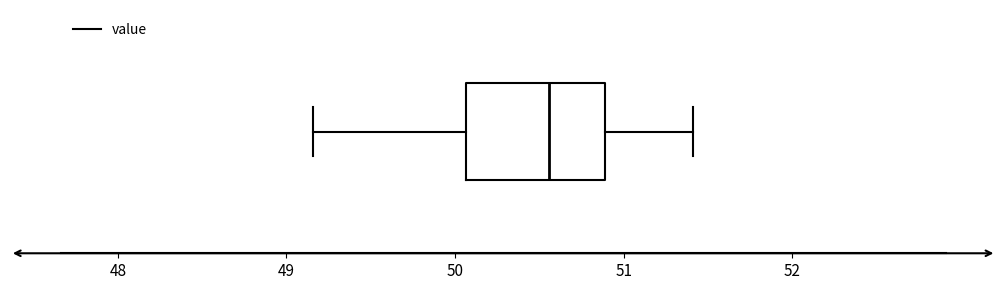

Where does the median line of the box sit on the x-axis? The values are not printed on the chart, so give them approximately, as read against the axis.

50.6